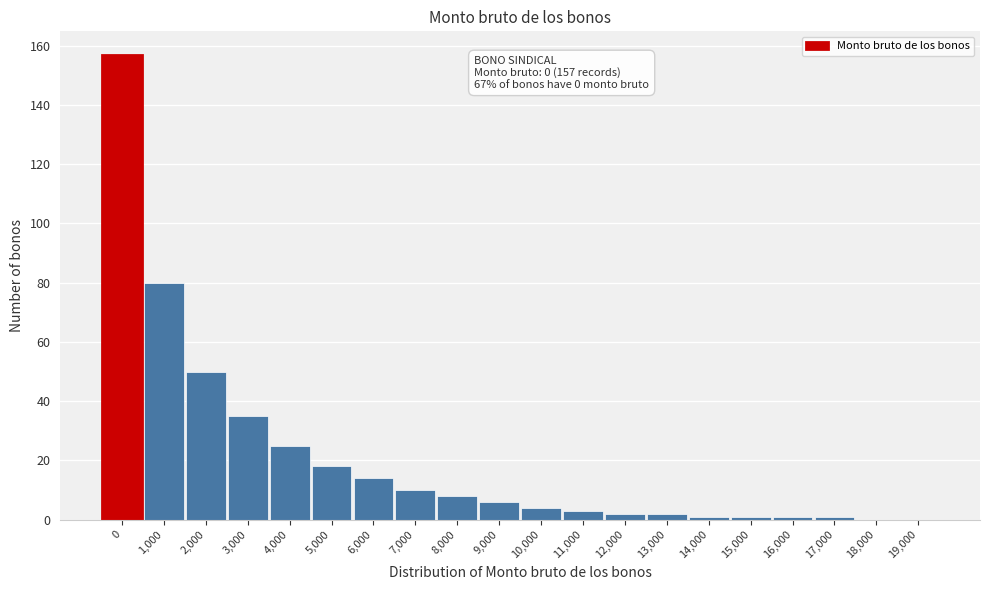

Reading left to right, transcribe all the data shown in this chart.

0=157	1,000=80	2,000=50	3,000=35	4,000=25	5,000=18	6,000=14	7,000=10	8,000=8	9,000=6	10,000=4	11,000=3	12,000=2	13,000=2	14,000=1	15,000=1	16,000=1	17,000=1	18,000=0	19,000=0